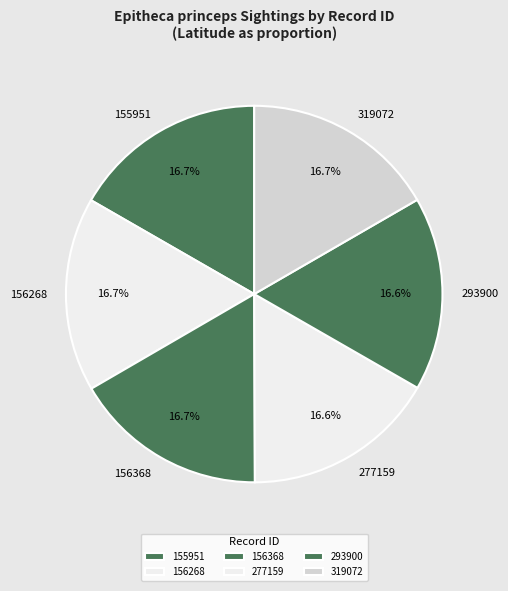

The 293900 slice represents 24% of the pie. True or false?

False